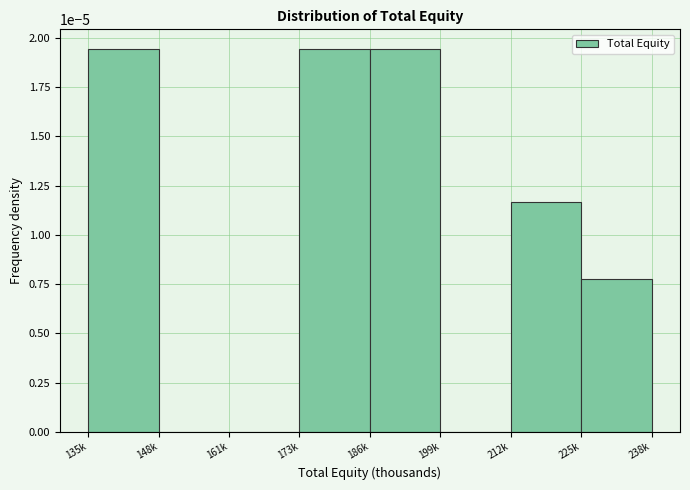

Which has a higher value, 135k or 161k?

135k